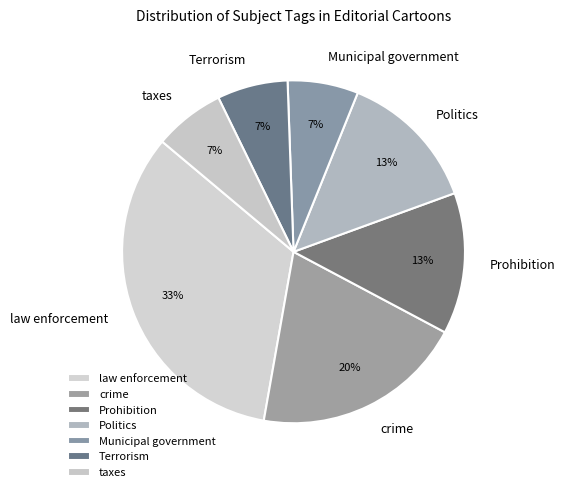

Do Terrorism and Municipal government together represent more than half of the pie?

No